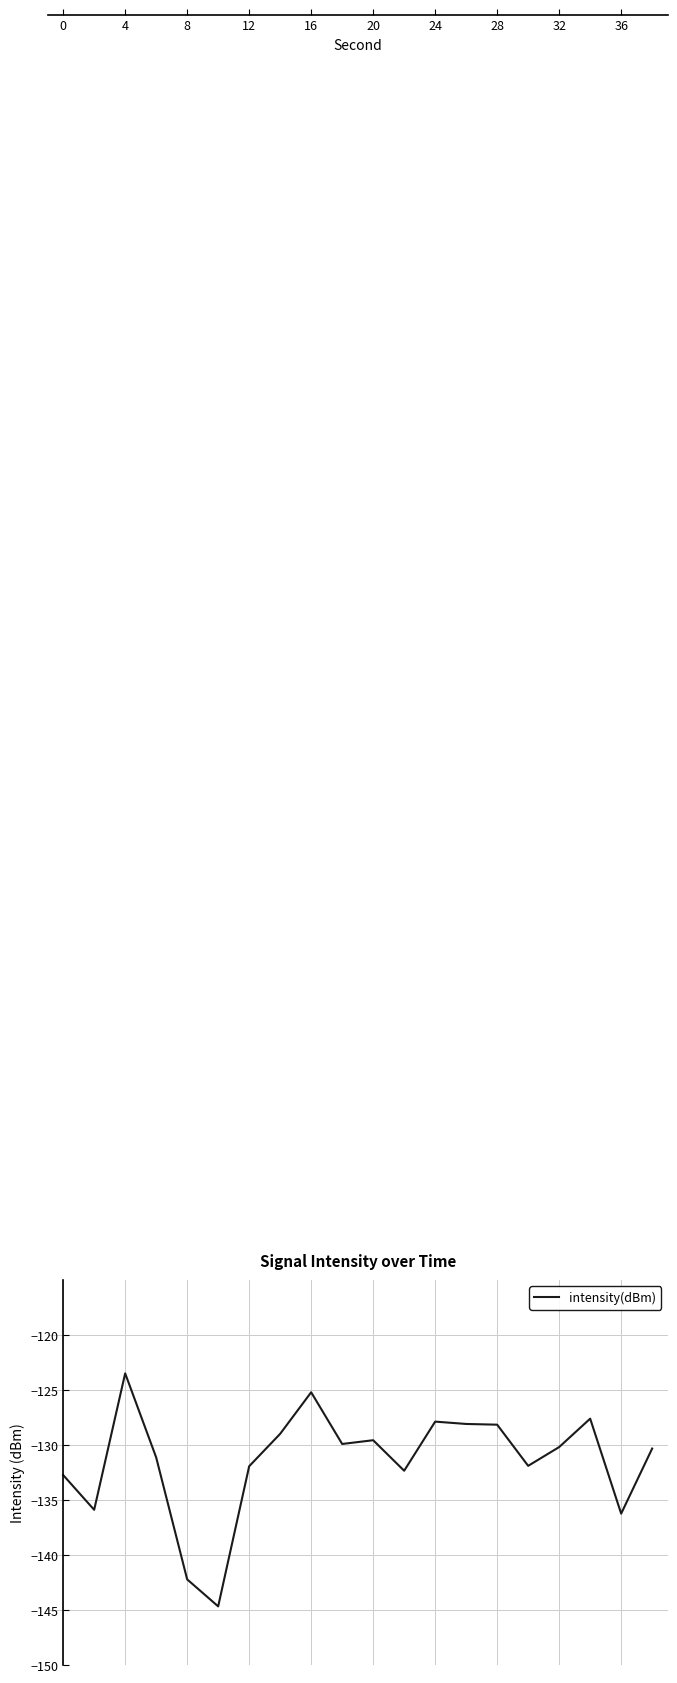

What is the difference between the maximum and minimum values?

21.2